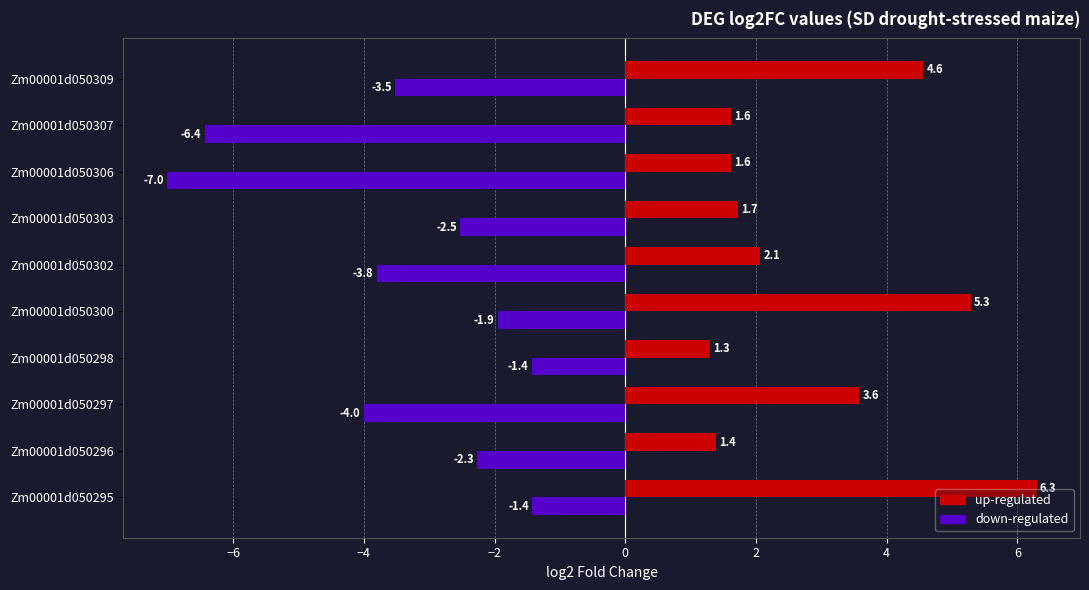

The up-regulated series shows 1.4 at Zm00001d050296. True or false?

True